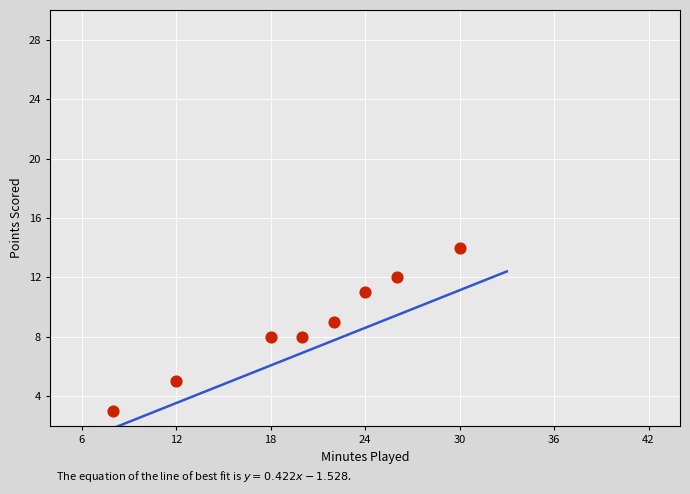

What is the average X value?

20